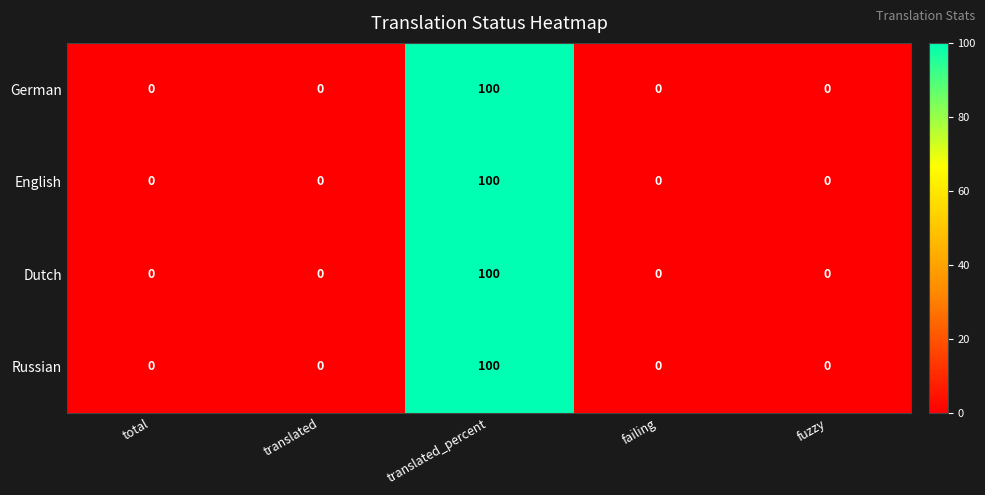

What is the sum of all English values?

100